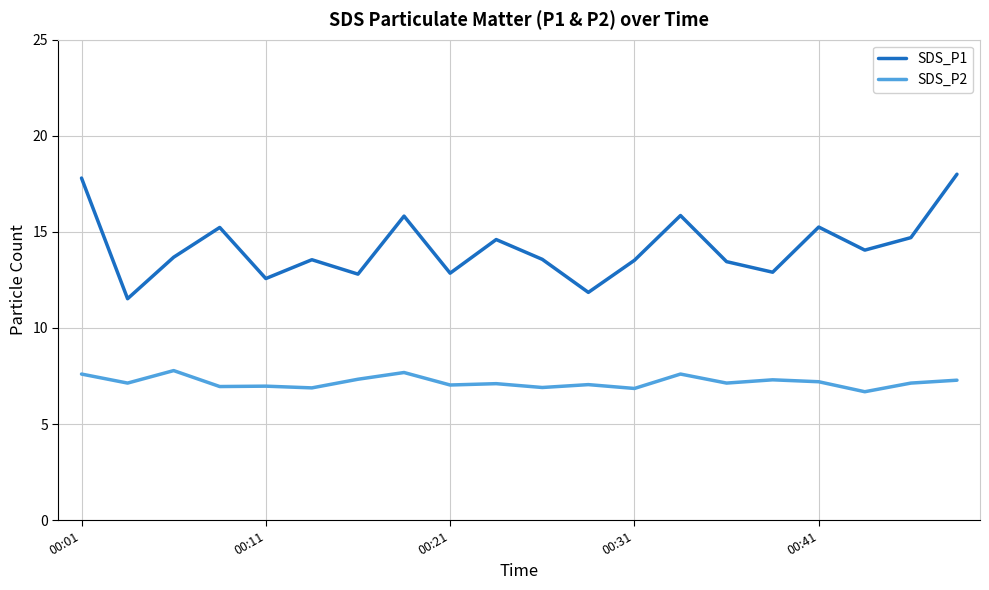

Which series has the largest range (max minus min)?

SDS_P1